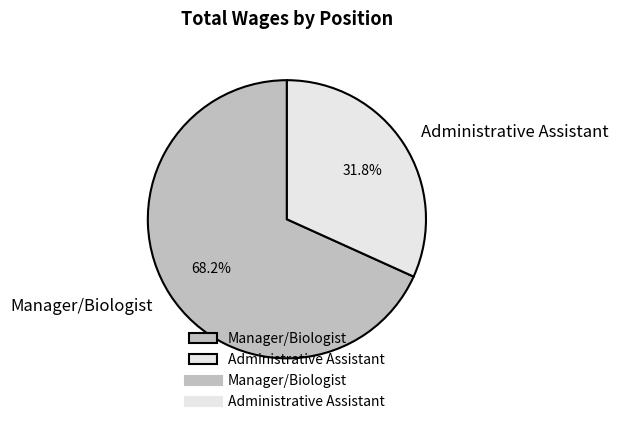

True or false: Manager/Biologist accounts for 68% of the total.

True